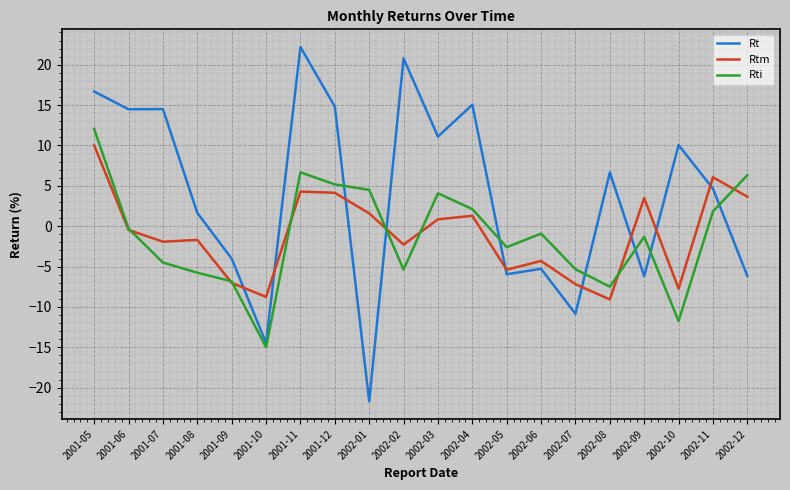

Between 2001-12 and 2002-07, which series saw the biggest shift?

Rt